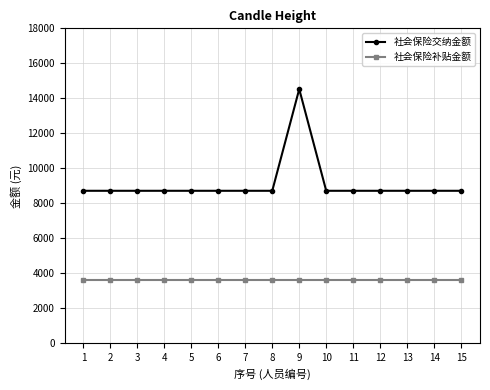

What is the difference between the highest and lowest values at 1?

5116.8